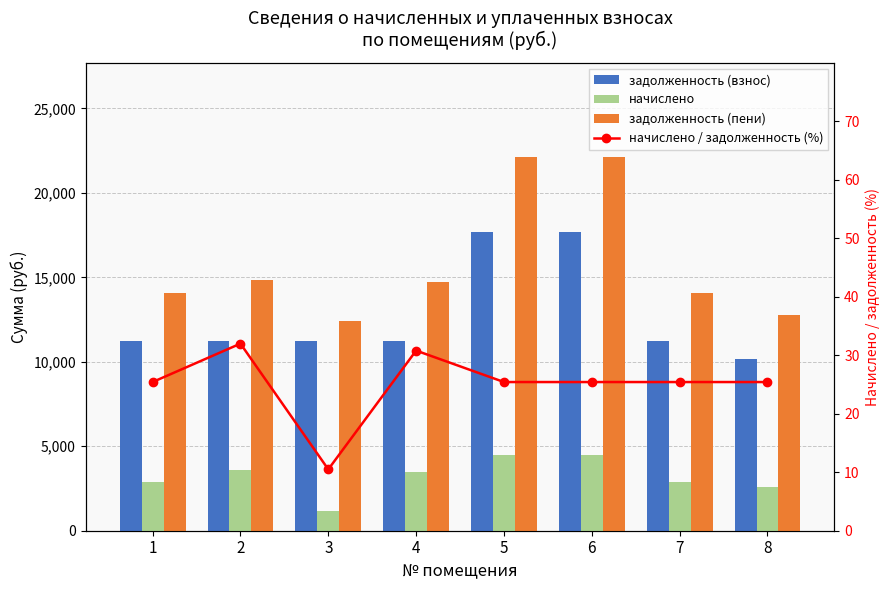

Reading left to right, list all the values displayed in this chart.

задолженность (взнос): 1=11240.9	2=11240.9	3=11240.9	4=11240.9	5=17664.2	6=17664.2	7=11240.9	8=10170.3
начислено: 1=2857.7	2=3596.1	3=1179.3	4=3462.0	5=4490.6	6=4490.6	7=2857.7	8=2585.5
задолженность (пени): 1=14098.6	2=14837.0	3=12420.2	4=14702.9	5=22154.9	6=22154.9	7=14098.6	8=12755.8
начислено / задолженность (%): 1=25.4	2=32.0	3=10.5	4=30.8	5=25.4	6=25.4	7=25.4	8=25.4